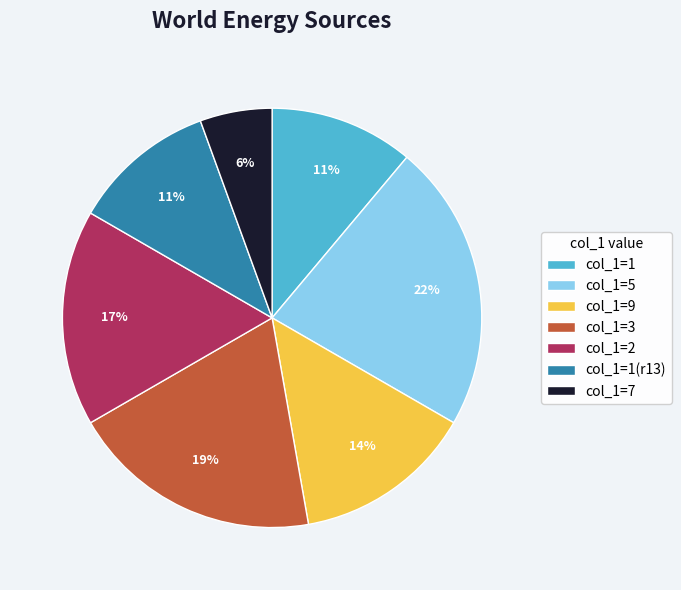

Which slice is the smallest?

col_1=7